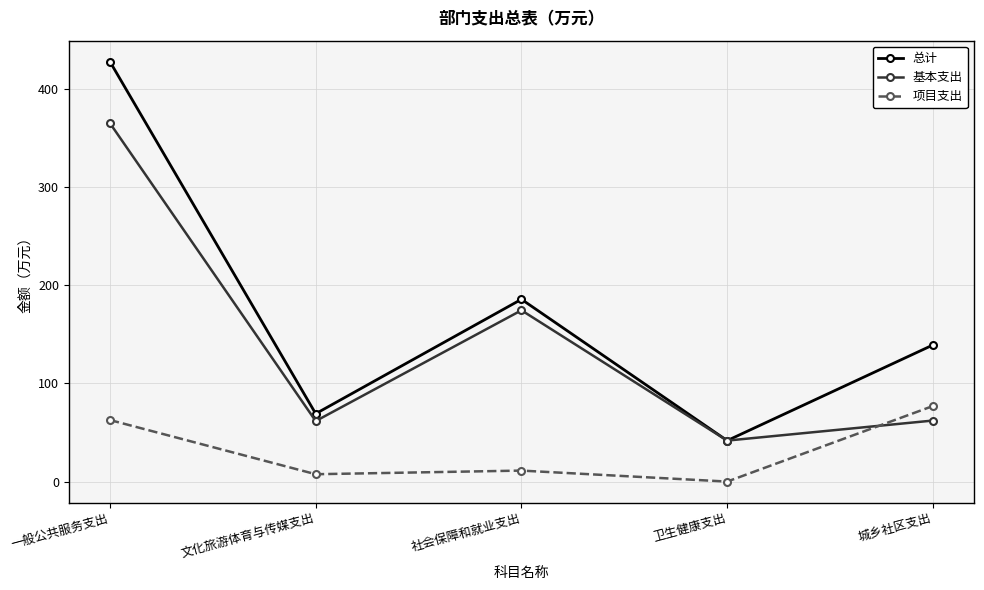

What is the difference between the maximum and minimum values in the 总计 series?

386.1